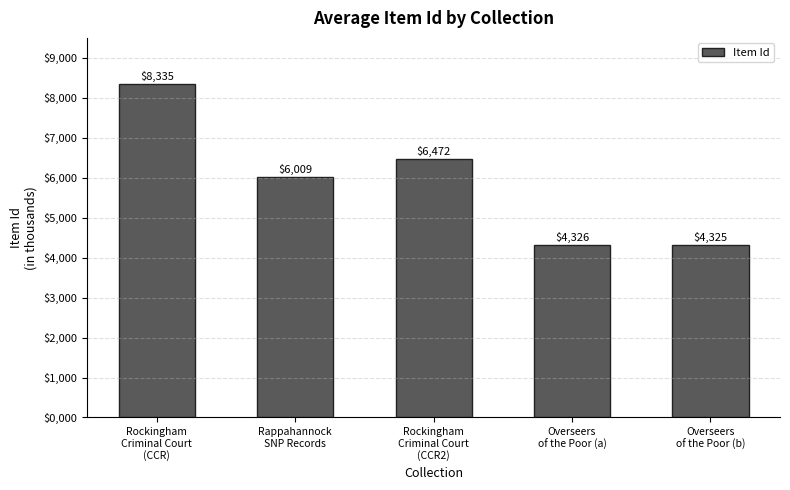

What is the value of the 1st bar from the left?

8.3